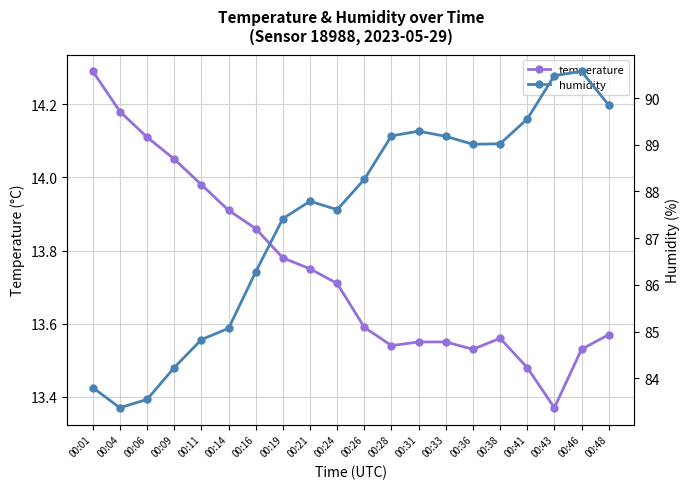

At which category is the sum across all series the highest?

00:46